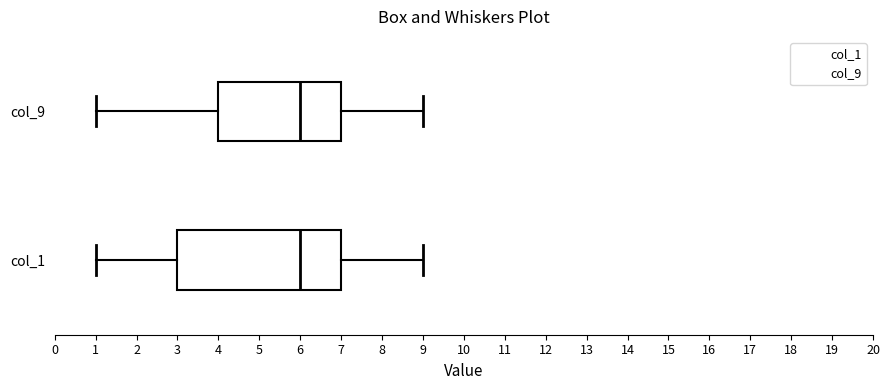

Where does the left whisker of the box for col_1 end on the x-axis? The values are not printed on the chart, so give them approximately, as read against the axis.

1